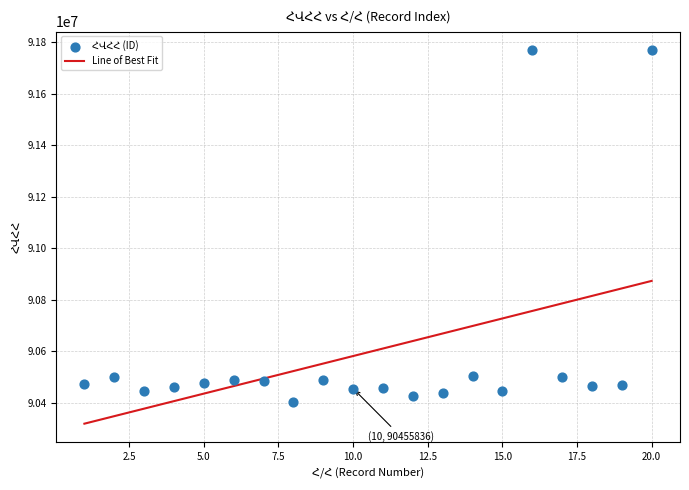

Approximately how many times larger is the value at 17 compared to 13?

1.0